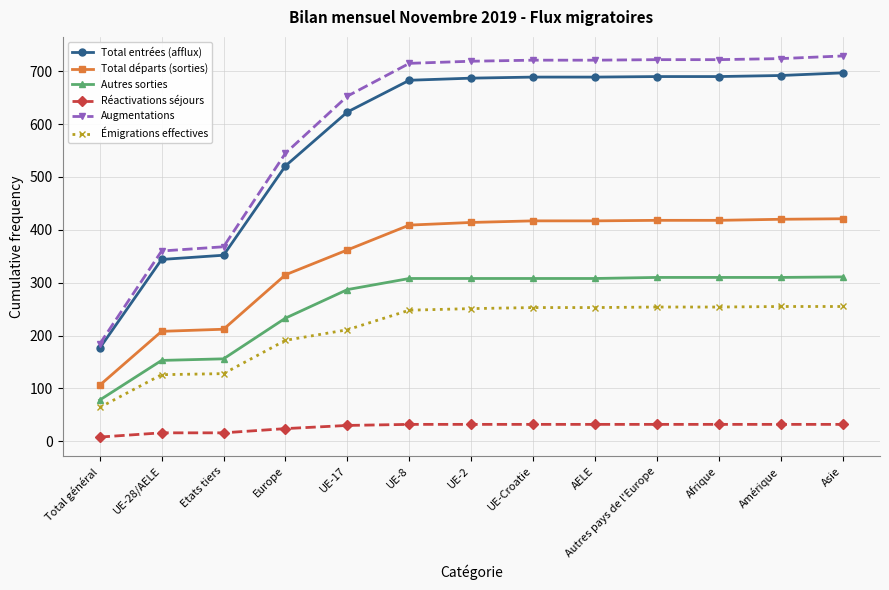

What are all the series names shown in the legend?

Total entrées (afflux), Total départs (sorties), Autres sorties, Réactivations séjours, Augmentations, Émigrations effectives